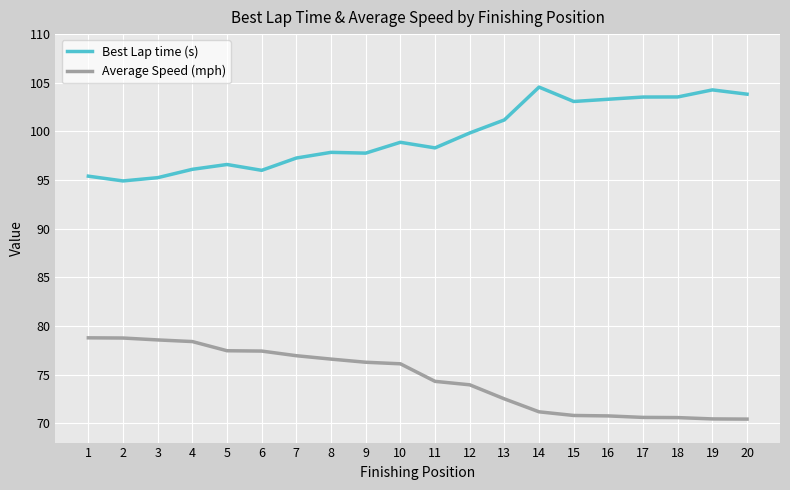

What is the average value of the Best Lap time (s) series?

99.6